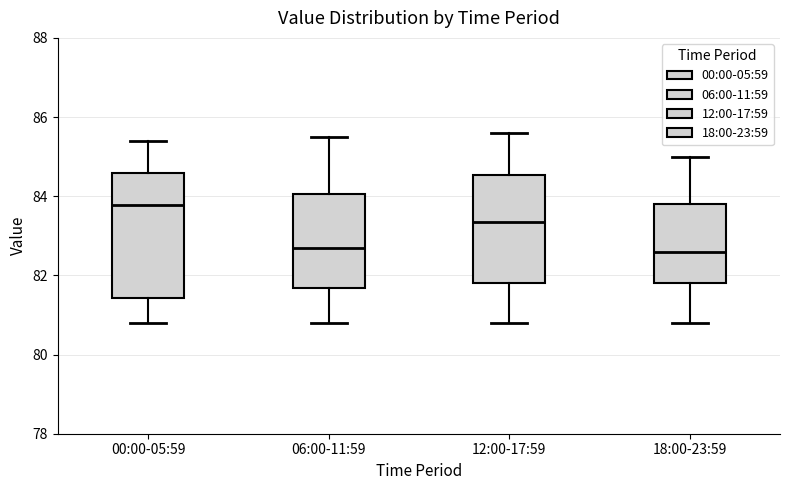

Which box is the tallest, from its lower edge to its upper edge?

00:00-05:59